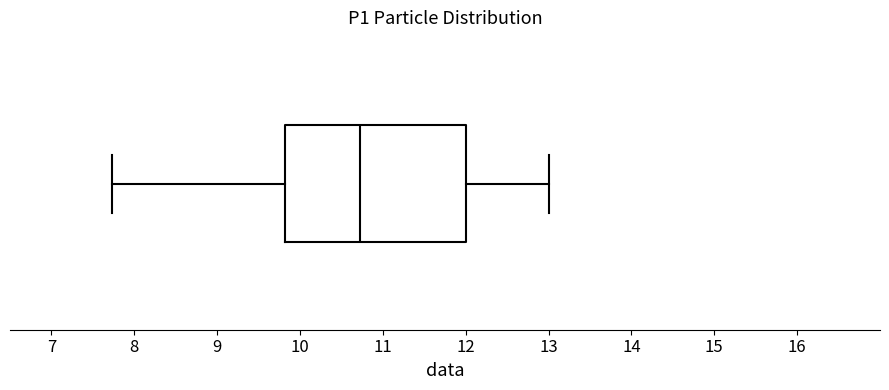

Transcribe this box plot: give where the median line is, the range the box spans, and where the two whiskers end, as read against the x-axis. The values are not printed on the chart, so give them approximately, as read against the axis.

median 10.7, box 9.8 to 12.0, whiskers 7.7 to 13.0